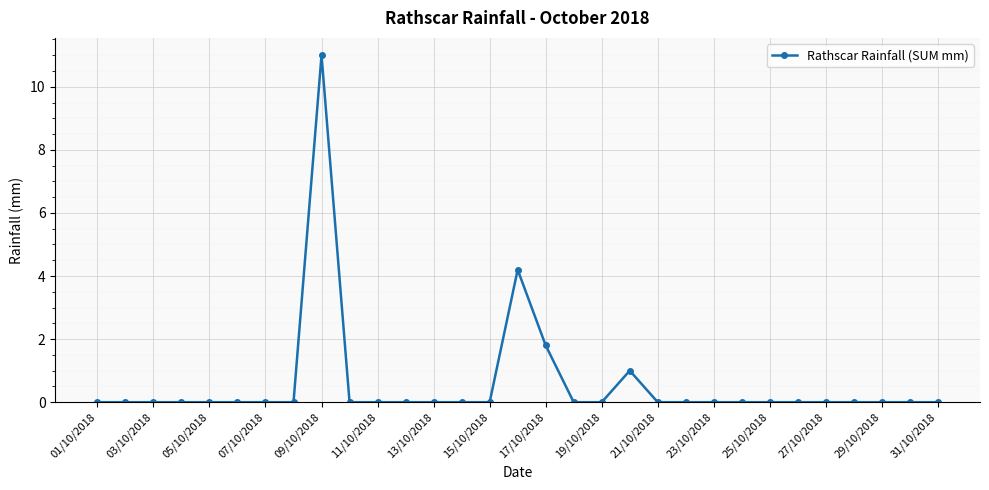

What is the difference between the maximum and minimum values?

11.0